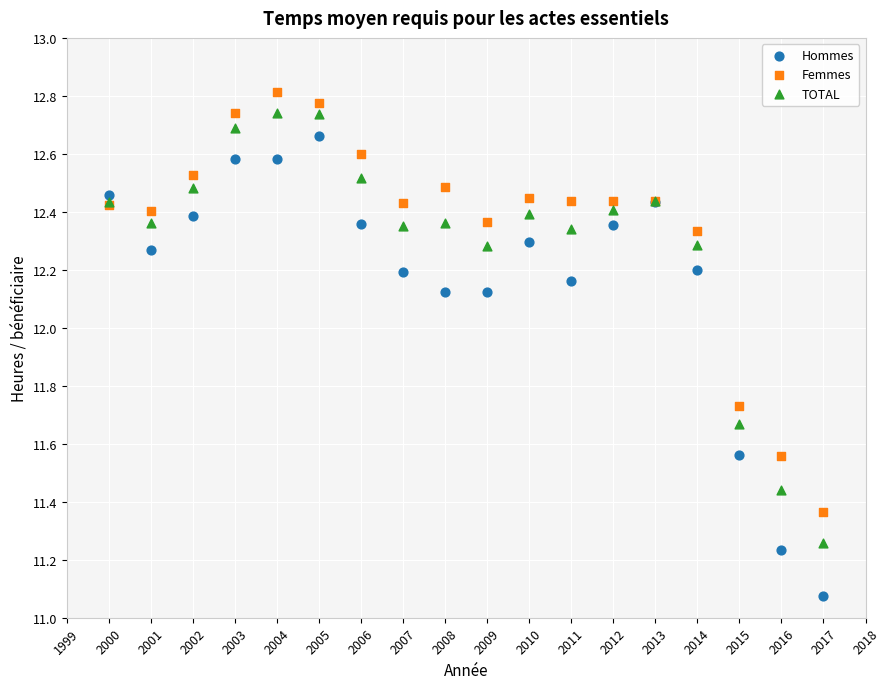

Which series contains the lowest Y value?

Hommes